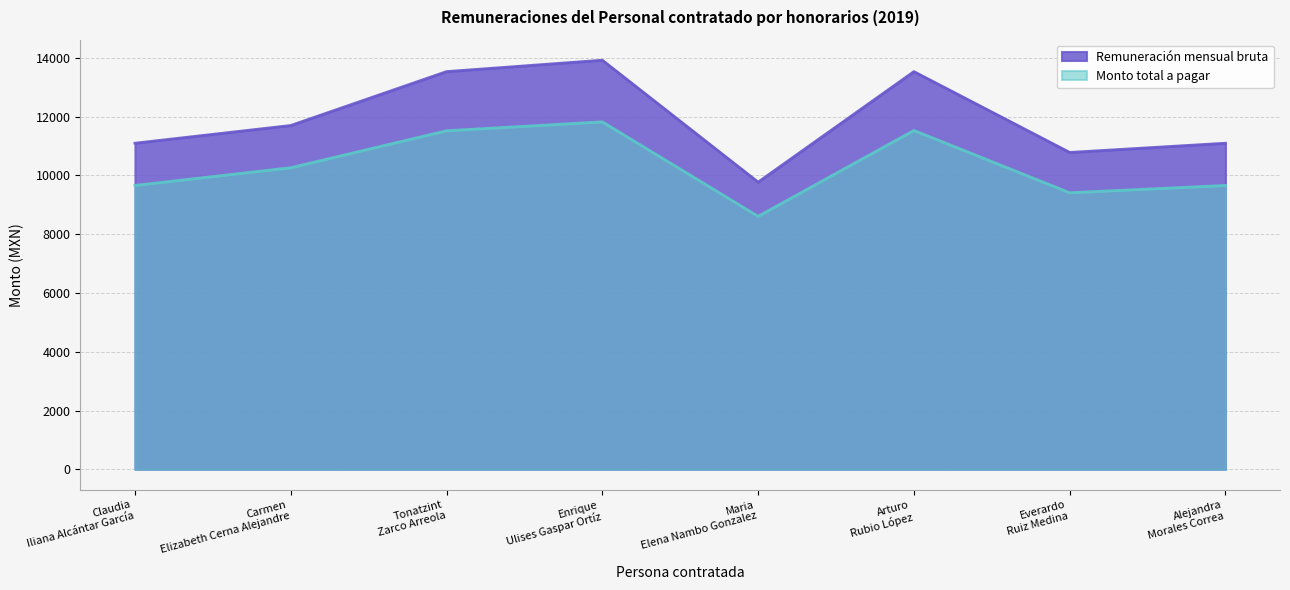

Reading left to right, what are all the values shown in this chart?

Remuneración mensual bruta: Claudia Iliana Alcántar García=11095.5	Carmen Elizabeth Cerna Alejandre=11698.4	Tonatzint Zarco Arreola=13531.7	Enrique Ulises Gaspar Ortíz=13920.0	Maria Elena Nambo Gonzalez=9771.1	Arturo Rubio López=13531.7	Everardo Ruiz Medina=10781.1	Alejandra Morales Correa=11095.5
Monto total a pagar: Claudia Iliana Alcántar García=9658.9	Carmen Elizabeth Cerna Alejandre=10261.8	Tonatzint Zarco Arreola=11520.1	Enrique Ulises Gaspar Ortíz=11822.7	Maria Elena Nambo Gonzalez=8608.2	Arturo Rubio López=11529.5	Everardo Ruiz Medina=9410.1	Alejandra Morales Correa=9658.9